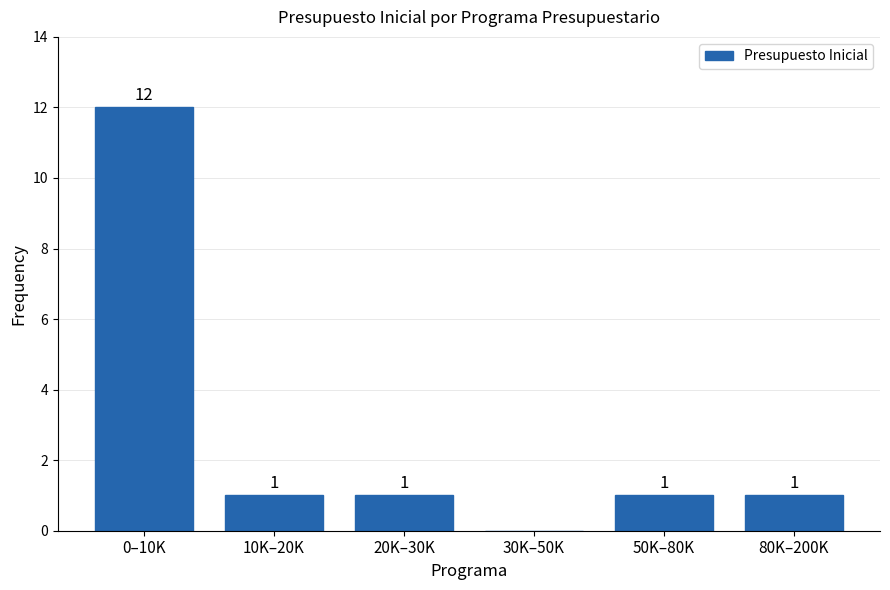

Reading right to left, transcribe all the data shown in this chart.

80K–200K=1	50K–80K=1	30K–50K=0	20K–30K=1	10K–20K=1	0–10K=12